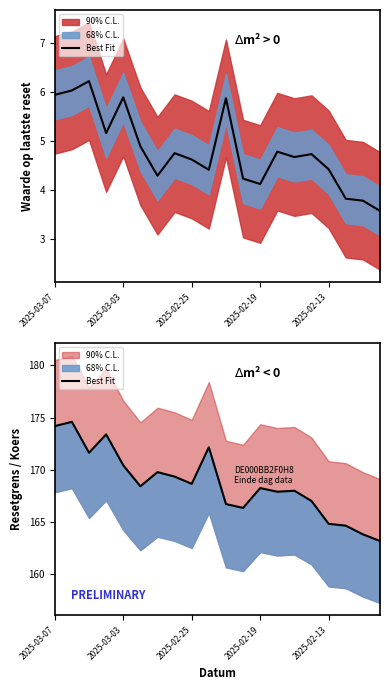

What position from the left is 2025-02-25?

3